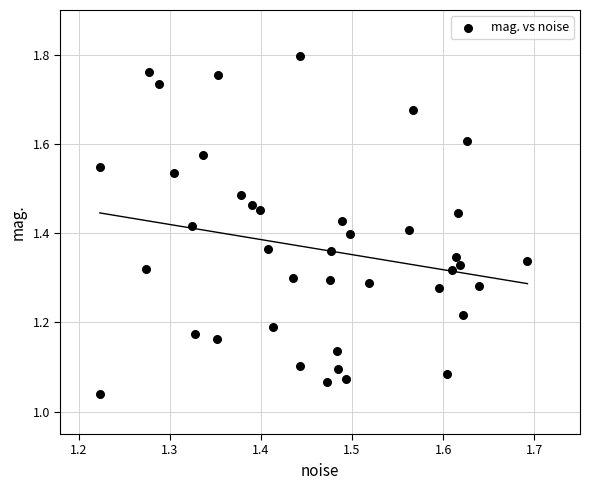

What is the range of X values (max minus min)?

0.5